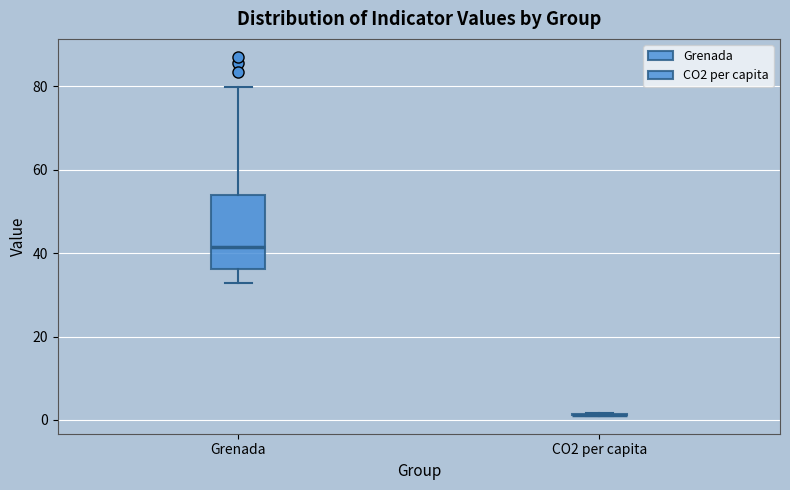

Reading left to right, read every box against the y-axis: the position of its median line, the range the box covers, and the ends of its whiskers. The values are not printed on the chart, so give them approximately, as read against the axis.

Grenada: median 42, box 36 to 54, whiskers 32 to 80
CO2 per capita: box collapsed to a line at 2, whiskers 2 to 2